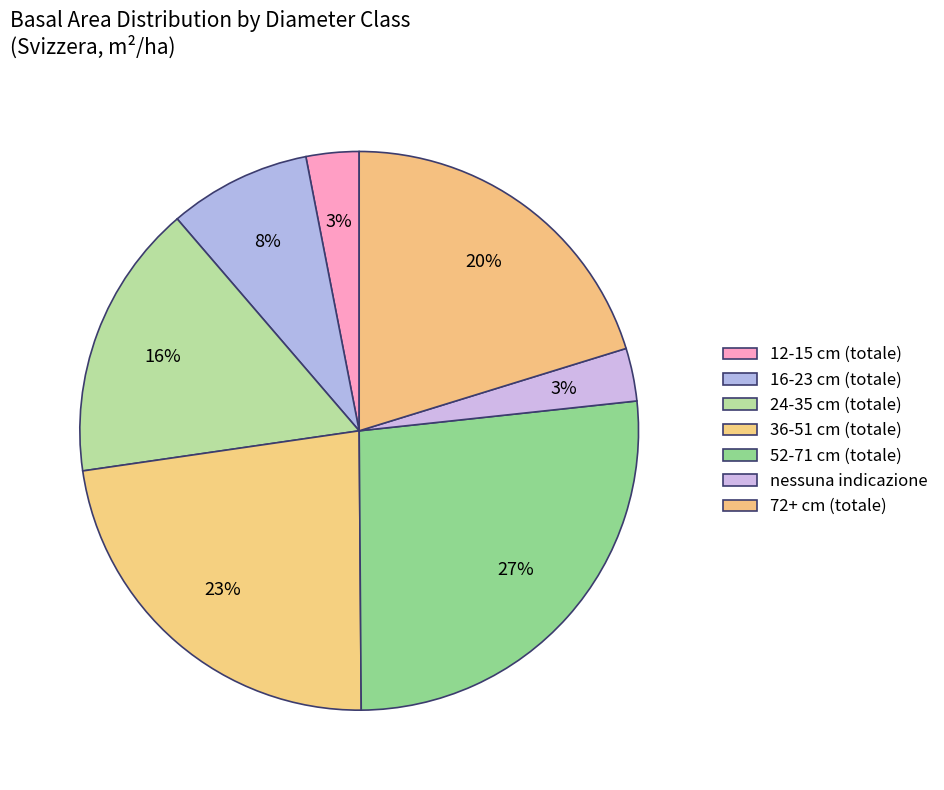

To the nearest percent, what is the average slice percentage?

14%